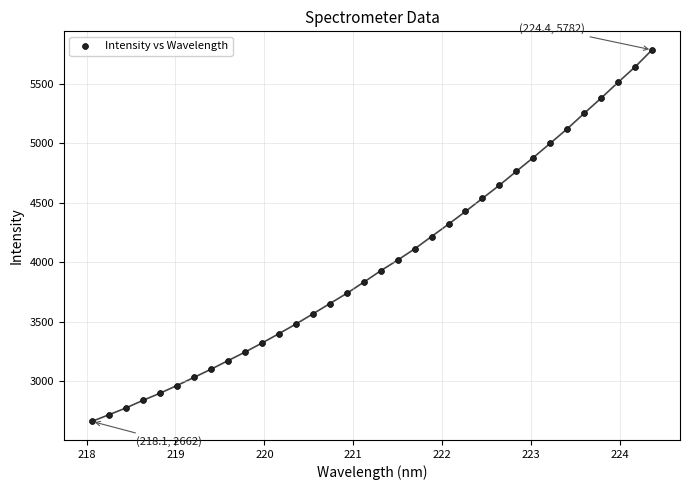

What is the range of Y values (max minus min)?

3119.8